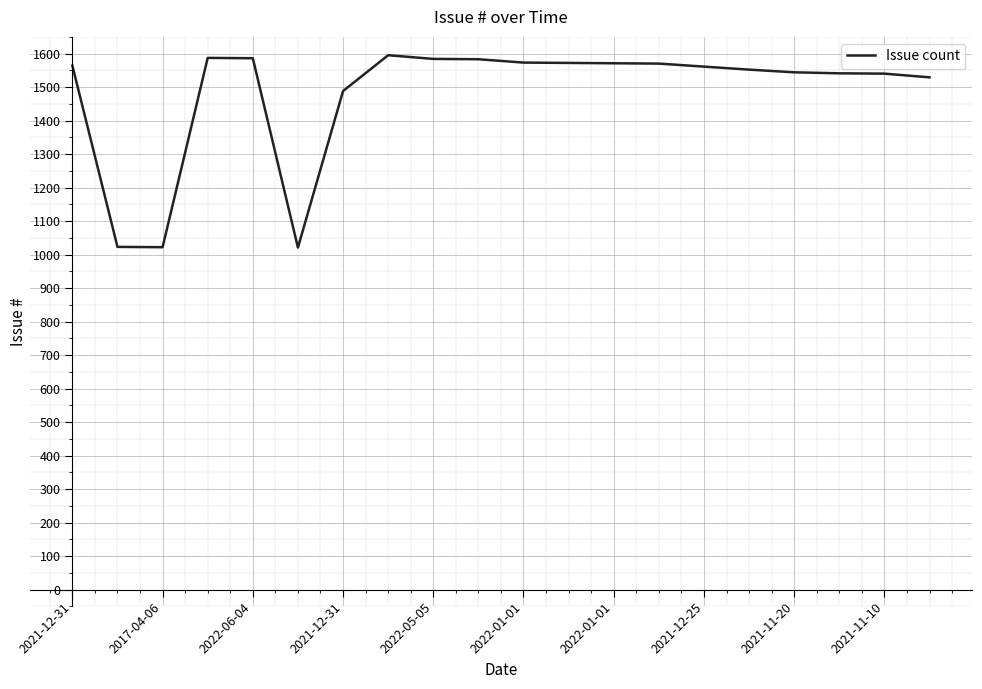

What is the difference between the maximum and minimum values?

574